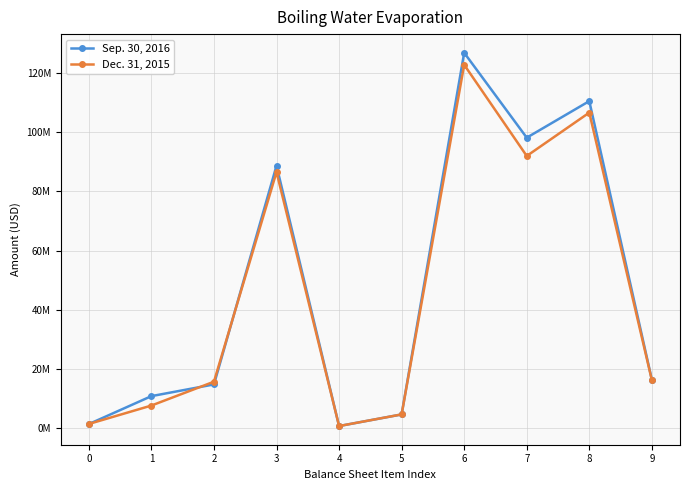

True or false: Sep. 30, 2016 has a value of 10777636 at 1.

True